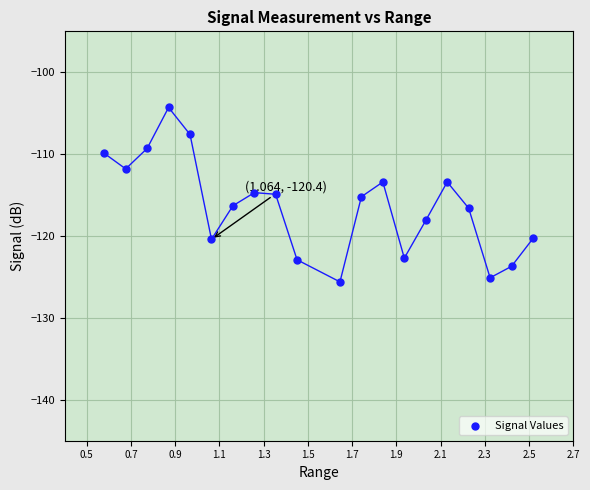

What is the range of Y values (max minus min)?

21.3